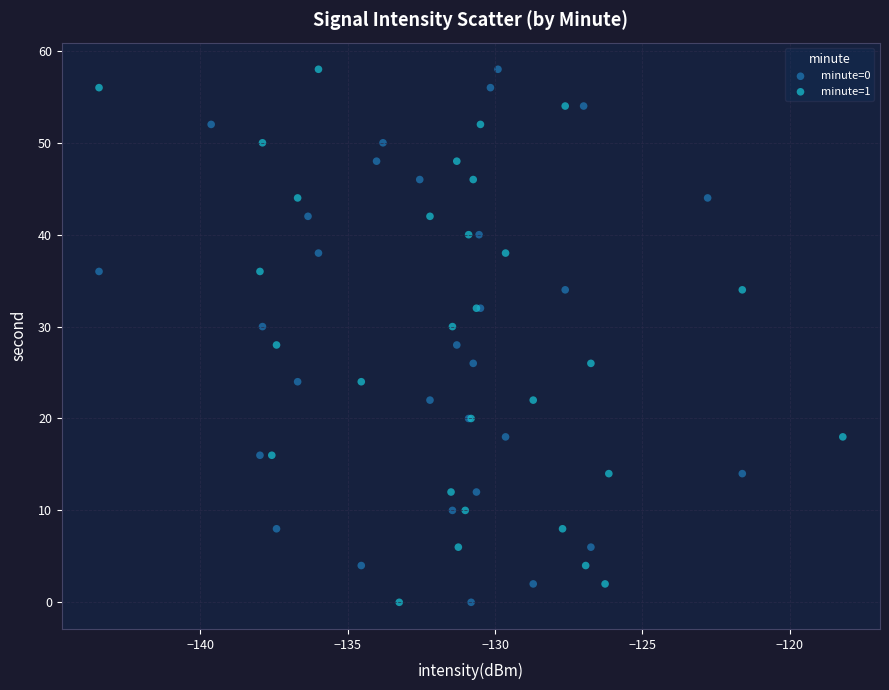

What are all the series names shown in the legend?

minute=0, minute=1